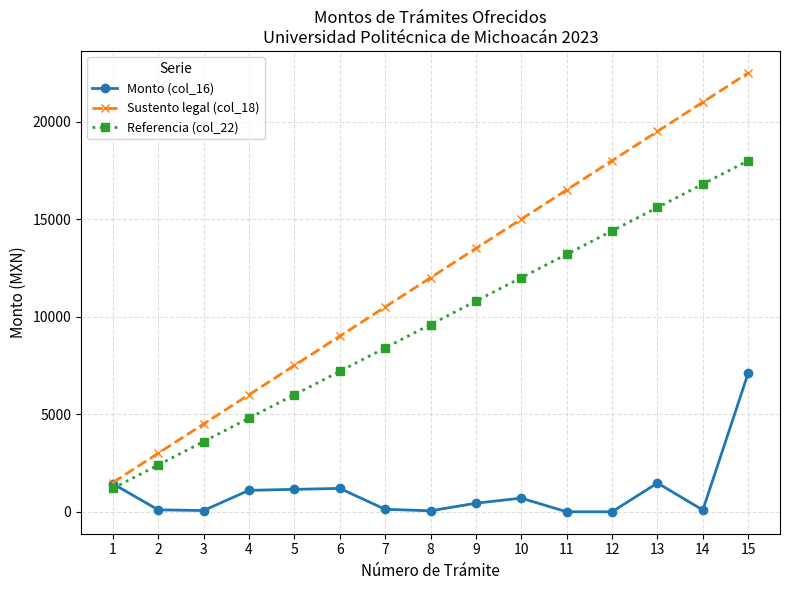

Which series changed the most between 4 and 5?

Sustento legal (col_18)